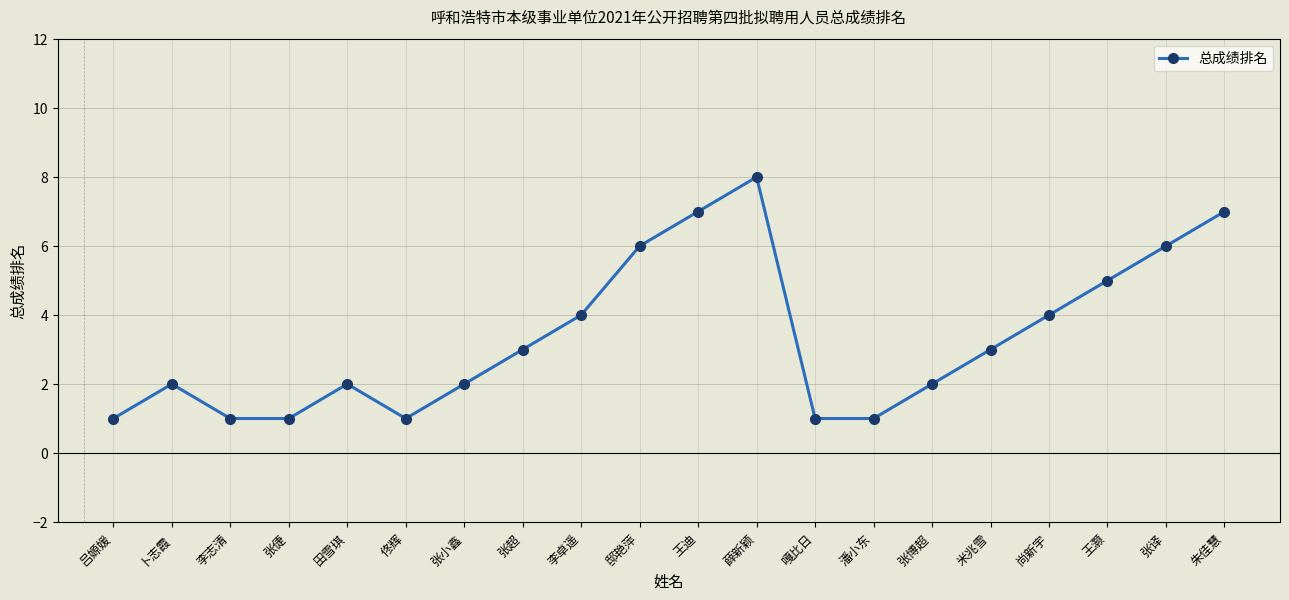

What is the minimum value shown in the chart?

1